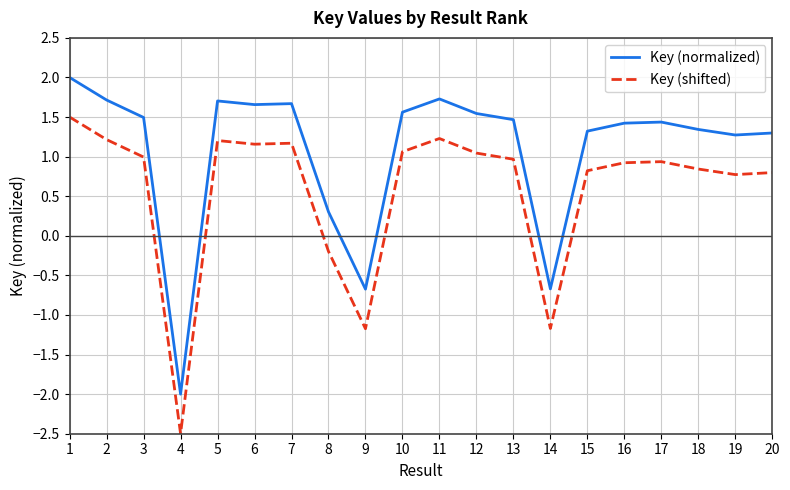

Where is Key (normalized) nearest to the value 0?

8